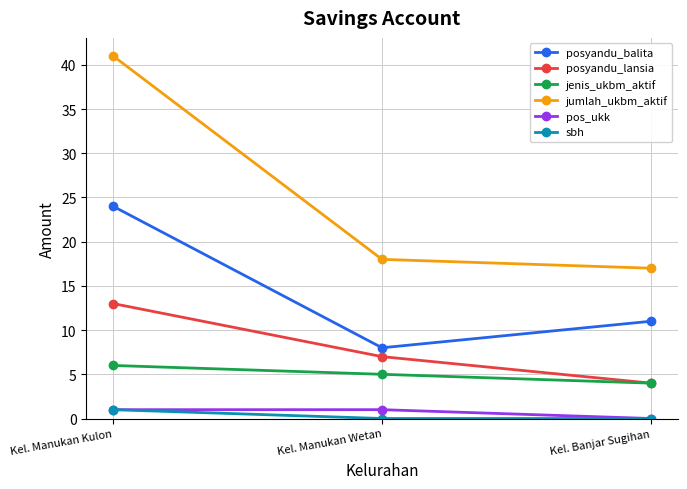

Rank the categories by jenis_ukbm_aktif value from highest to lowest.

Kel. Manukan Kulon, Kel. Manukan Wetan, Kel. Banjar Sugihan